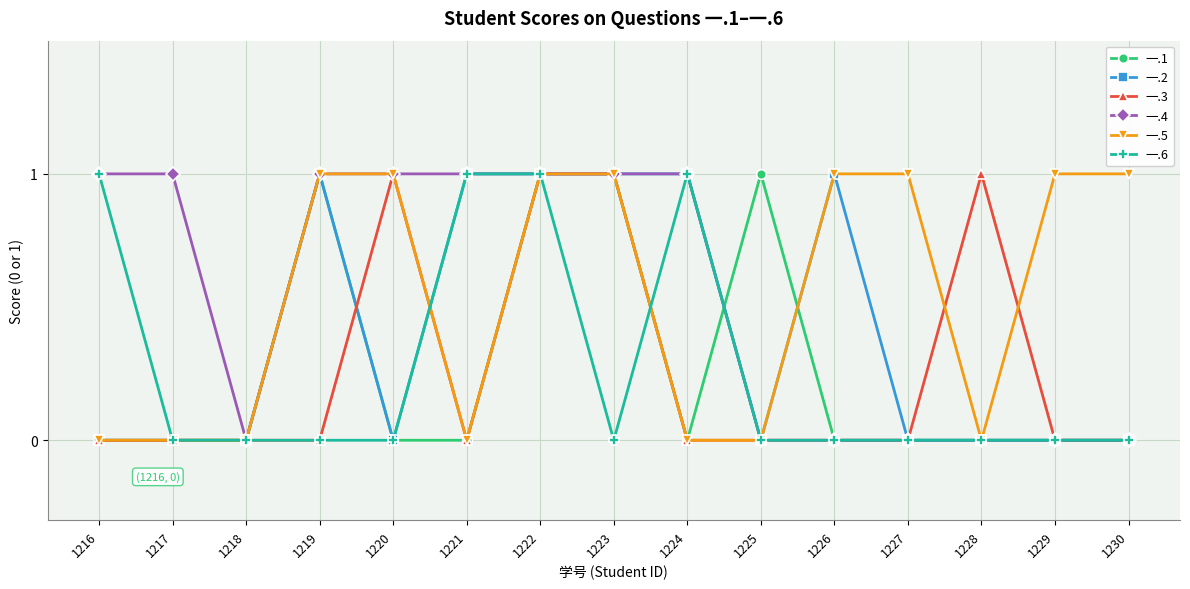

What is the total value across all series at 1224?

3